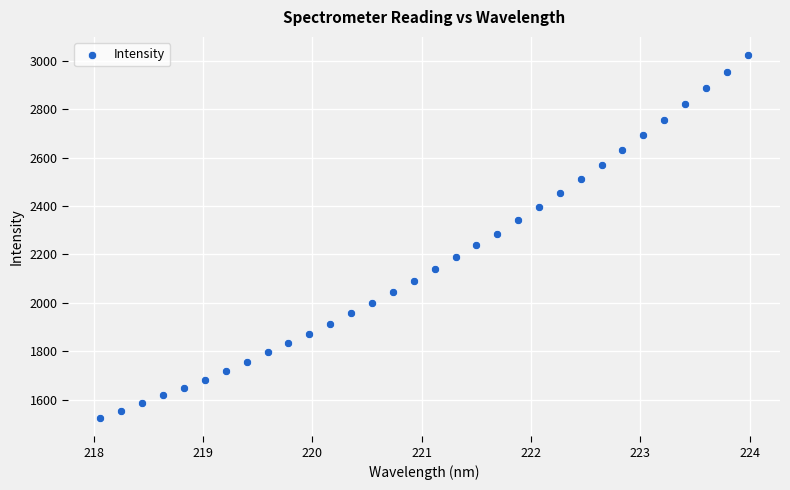

What is the range of X values (max minus min)?

5.9